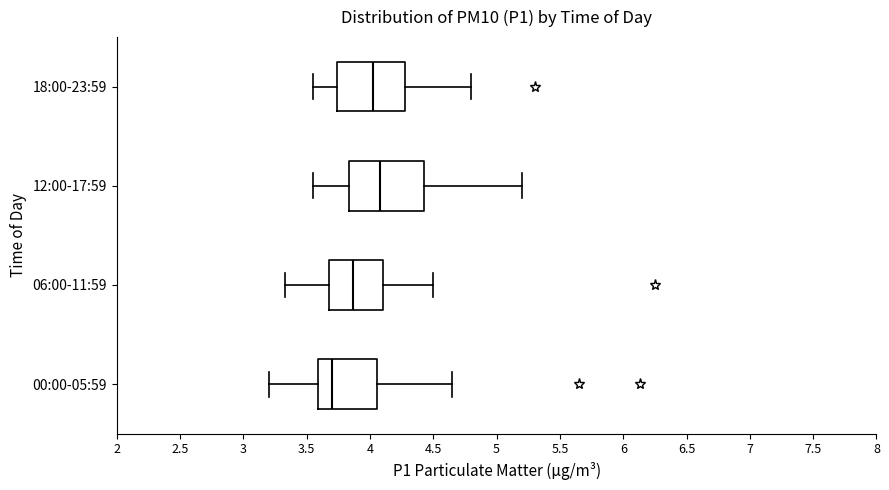

Reading bottom to top, transcribe this box plot: for each box, give where its median line is, the range the box spans, and where its two whiskers end, as read against the x-axis. The values are not printed on the chart, so give them approximately, as read against the axis.

00:00-05:59: median 3.70, box 3.60 to 4.05, whiskers 3.20 to 4.65
06:00-11:59: median 3.85, box 3.70 to 4.10, whiskers 3.35 to 4.50
12:00-17:59: median 4.10, box 3.85 to 4.45, whiskers 3.55 to 5.20
18:00-23:59: median 4.05, box 3.75 to 4.30, whiskers 3.55 to 4.80